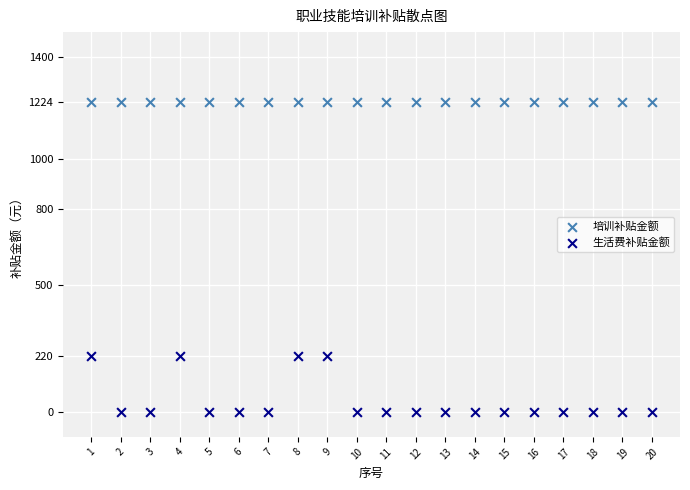

Which series contains the highest Y value?

培训补贴金额